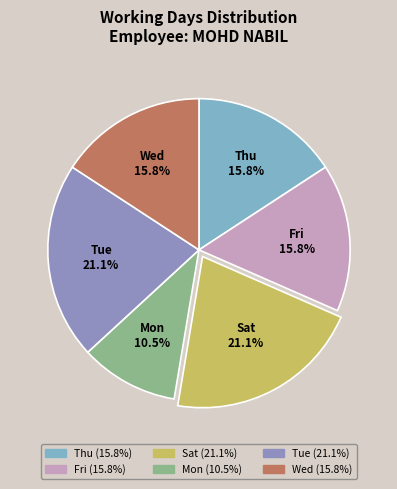

What percentage is the Thu slice, to the nearest percent?

16%